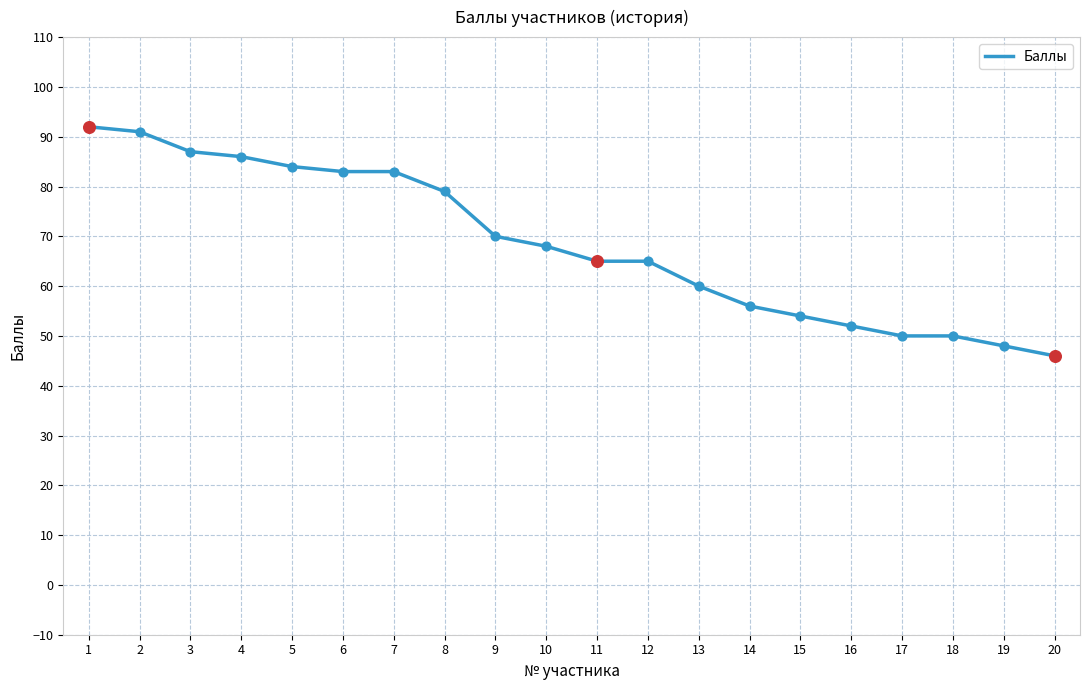

What is the ratio of the value at 6 to the value at 14?

1.5